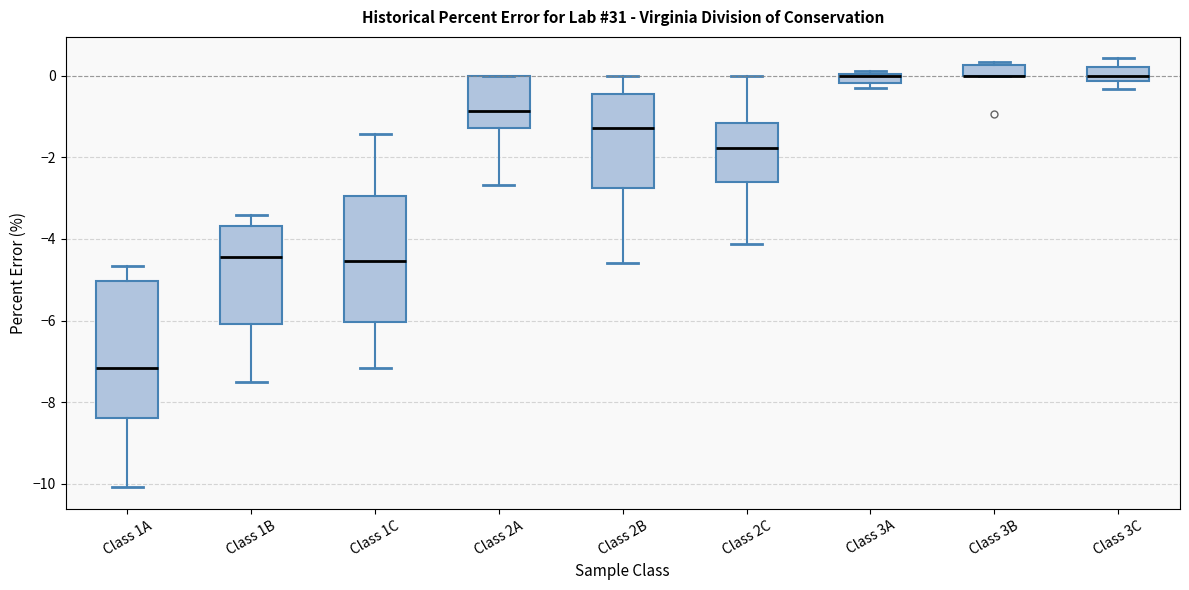

Where does the median line of the box for Class 1B sit on the y-axis? The values are not printed on the chart, so give them approximately, as read against the axis.

-4.4